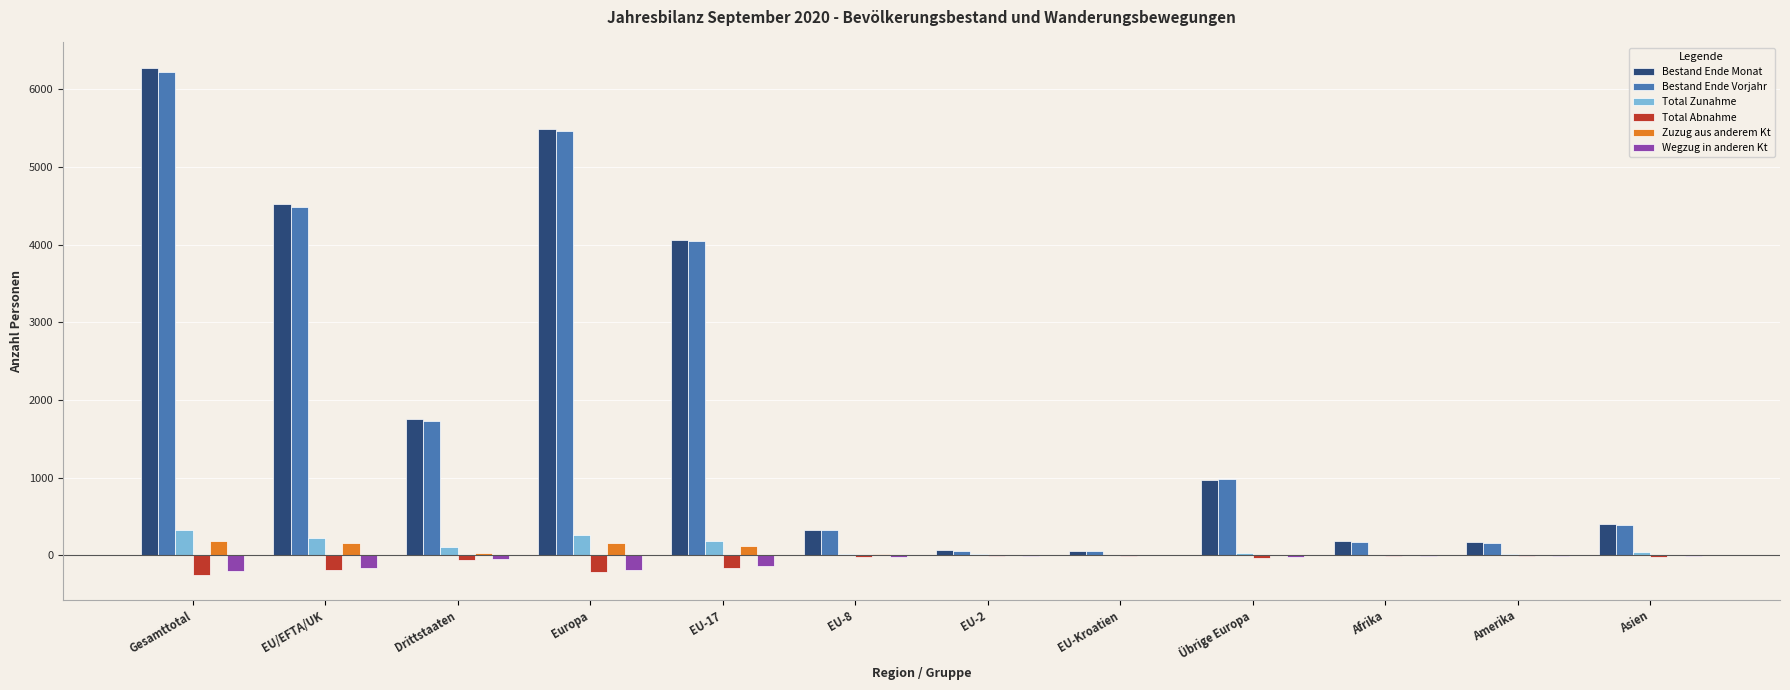

At which category is the sum across all series the highest?

Gesamttotal